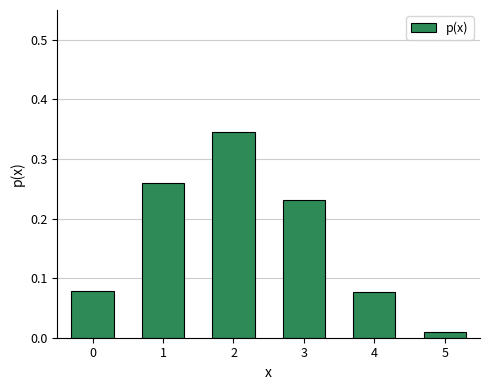

Which label corresponds to the smallest value in the chart?

5